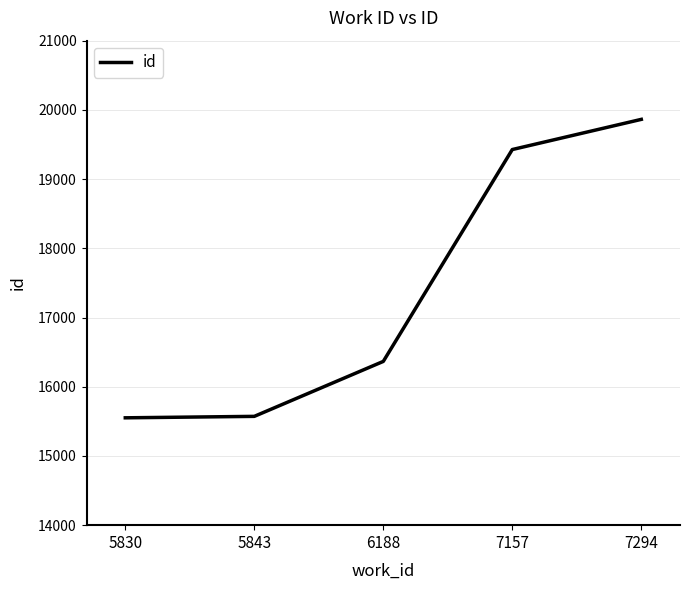

Which has a higher value, 7294 or 7157?

7294